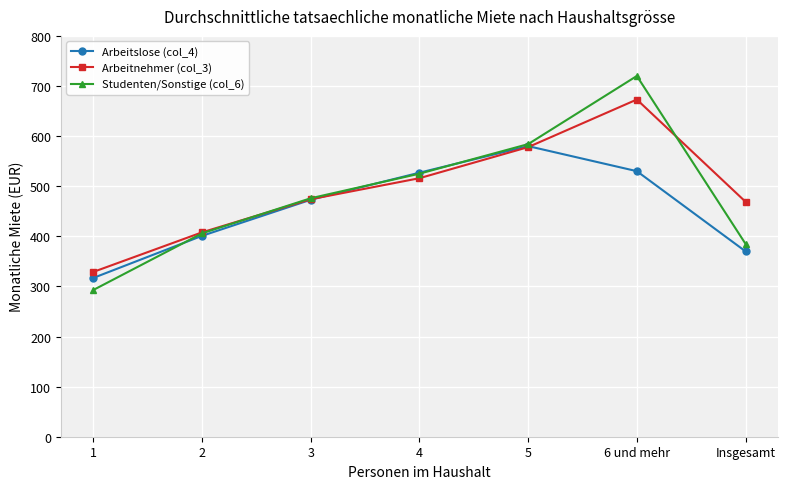

Which series has the largest range (max minus min)?

Studenten/Sonstige (col_6)